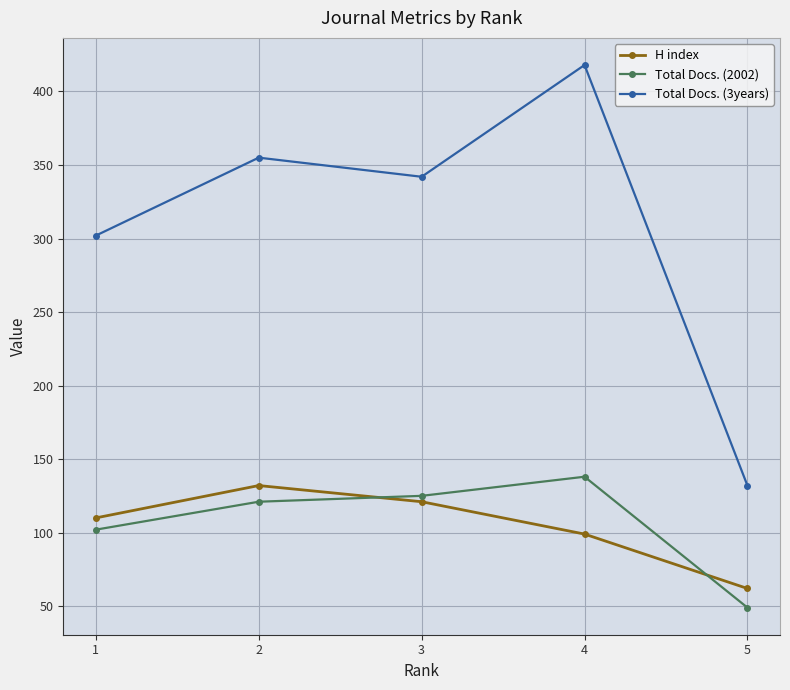

What is the total value across all series at 1?

514